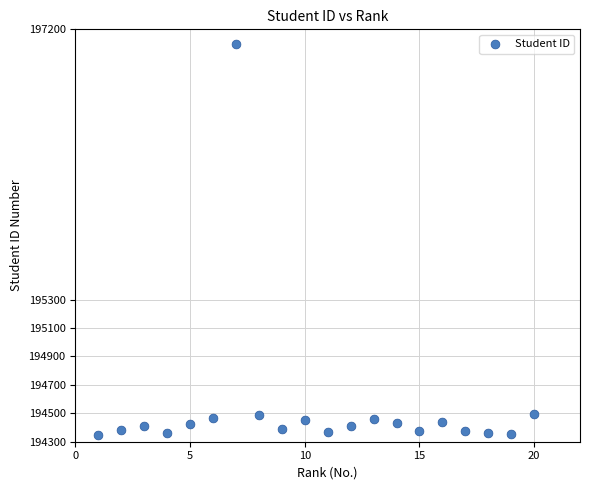

What is the range of X values (max minus min)?

19